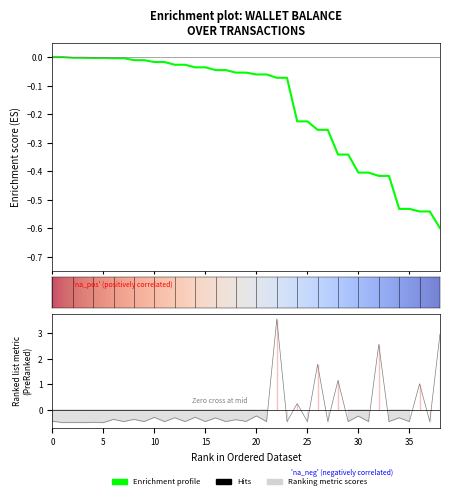

What position from the right is 33?

6